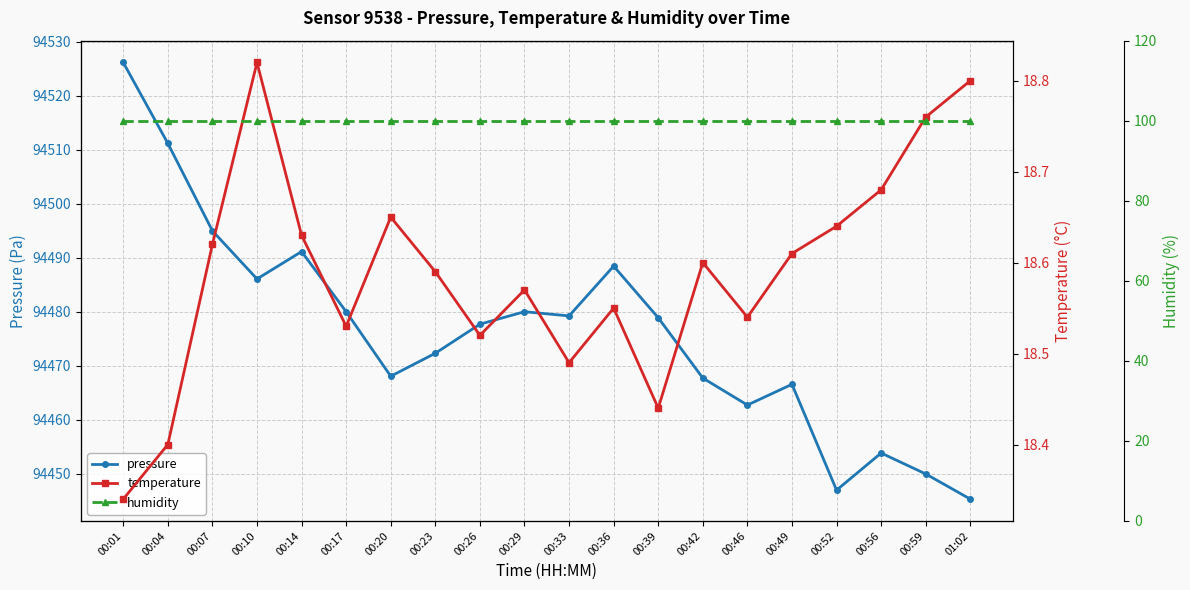

True or false: temperature and humidity cross at least once.

False